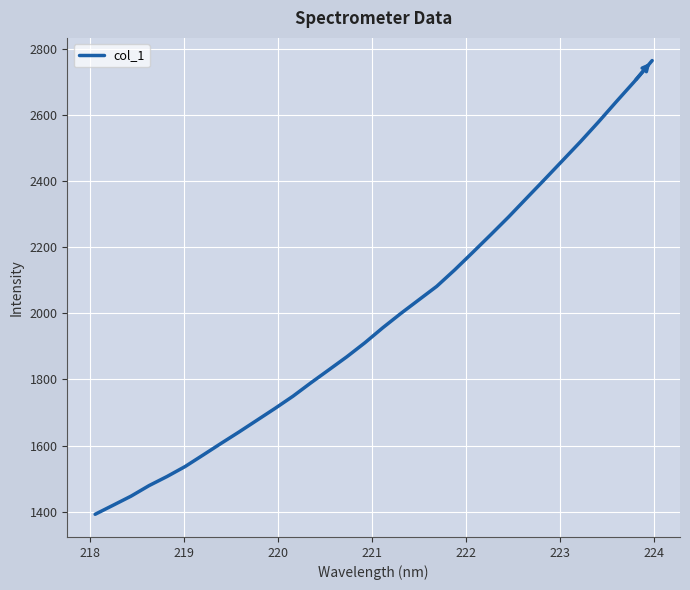

What is the maximum value shown in the chart?

2764.4